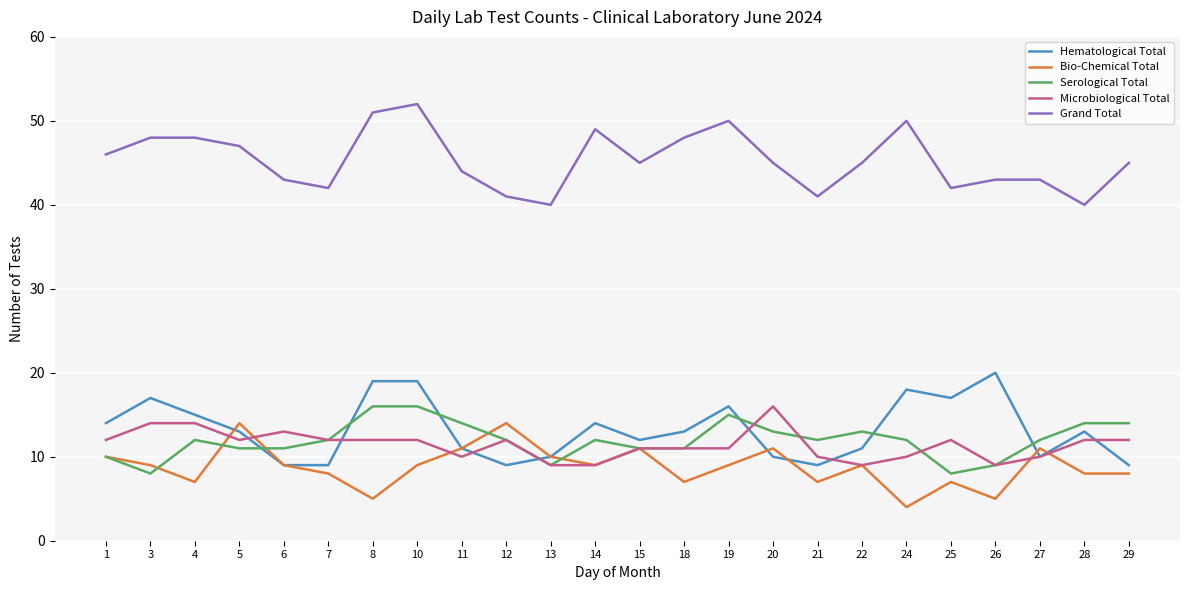

What is the difference between the maximum and minimum values in the Bio-Chemical Total series?

10